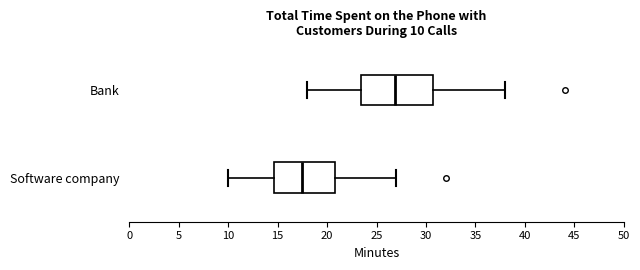

Which box has the furthest to the right median line?

Bank